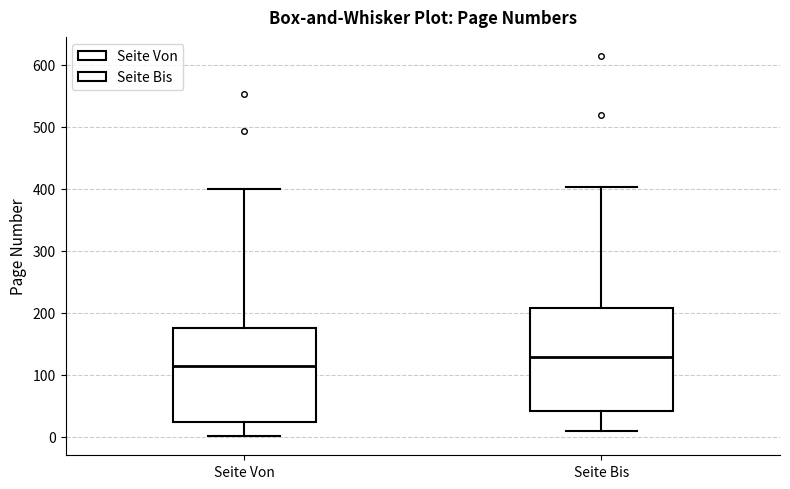

Reading left to right, read every box against the y-axis: the position of its median line, the range the box covers, and the ends of its whiskers. The values are not printed on the chart, so give them approximately, as read against the axis.

Seite Von: median 110, box 20 to 180, whiskers 0 to 400
Seite Bis: median 130, box 40 to 210, whiskers 10 to 400